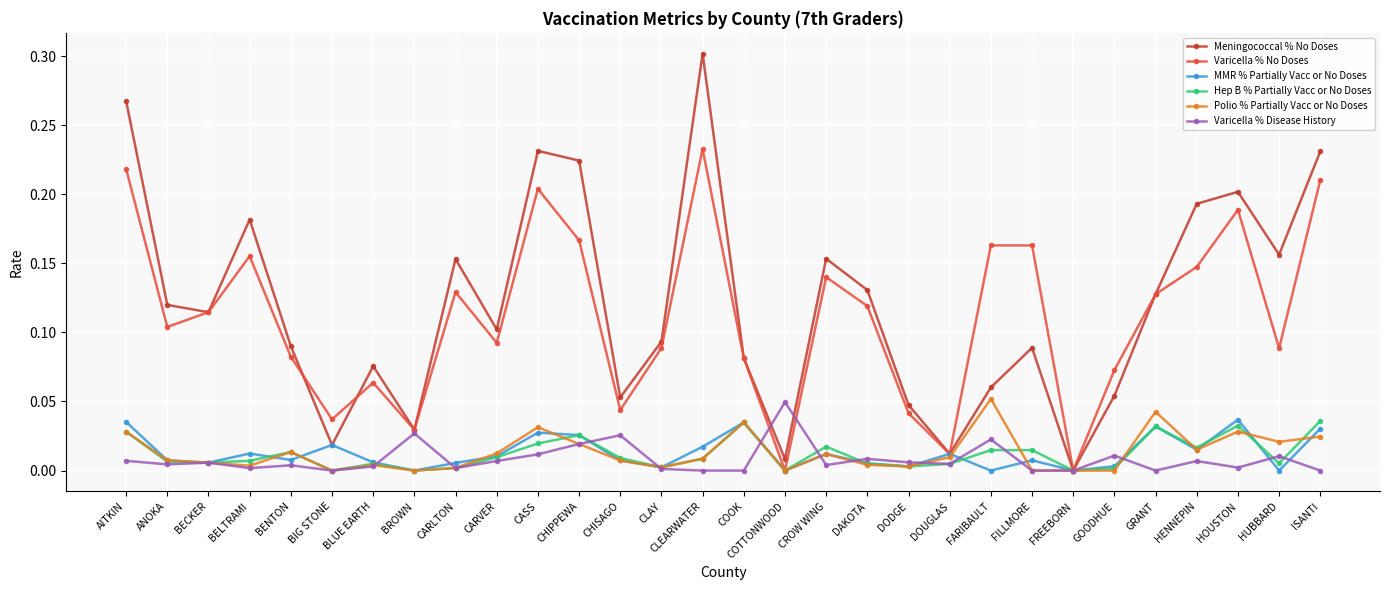

Which series has the largest range (max minus min)?

Meningococcal % No Doses